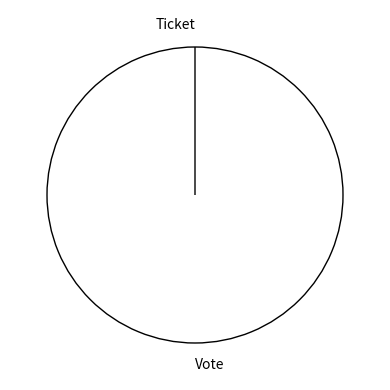

Which category has the biggest portion of the pie?

Vote